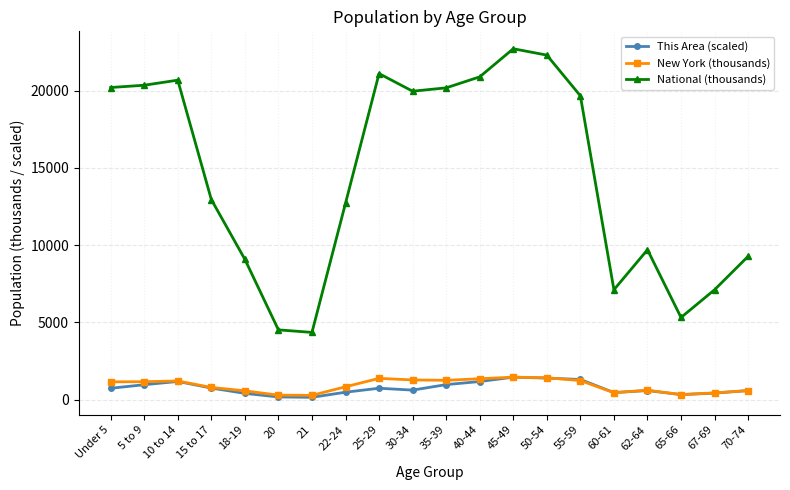

What is the label of the 7th point from the right?

50-54